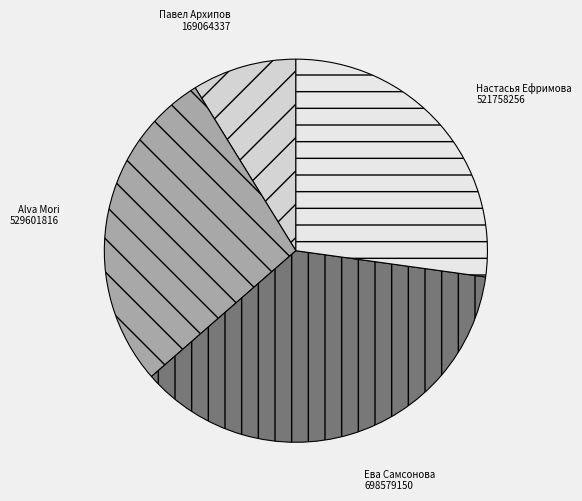

What is the largest slice in the pie chart?

Ева Самсонова